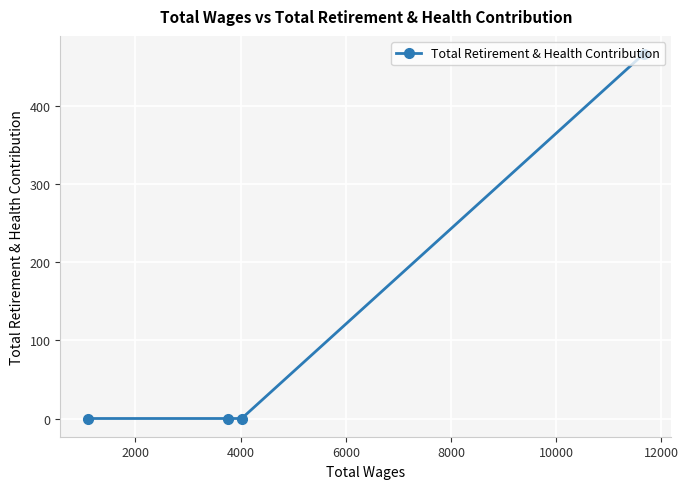

What is the sum of all values?

466